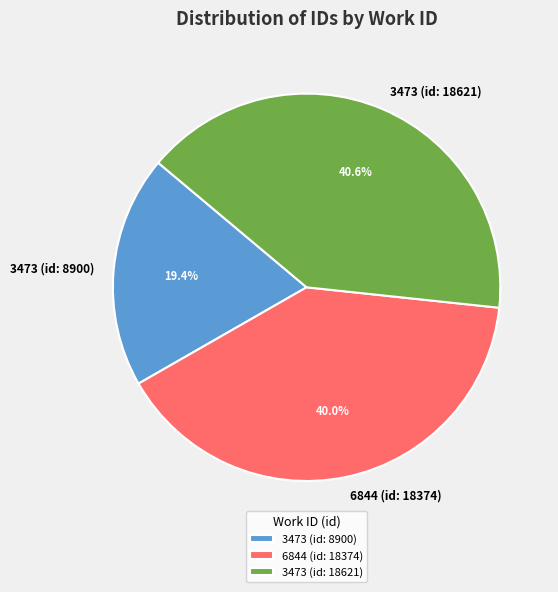

Is the sum of 3473 (id: 18621) and 6844 (id: 18374) greater than half?

Yes